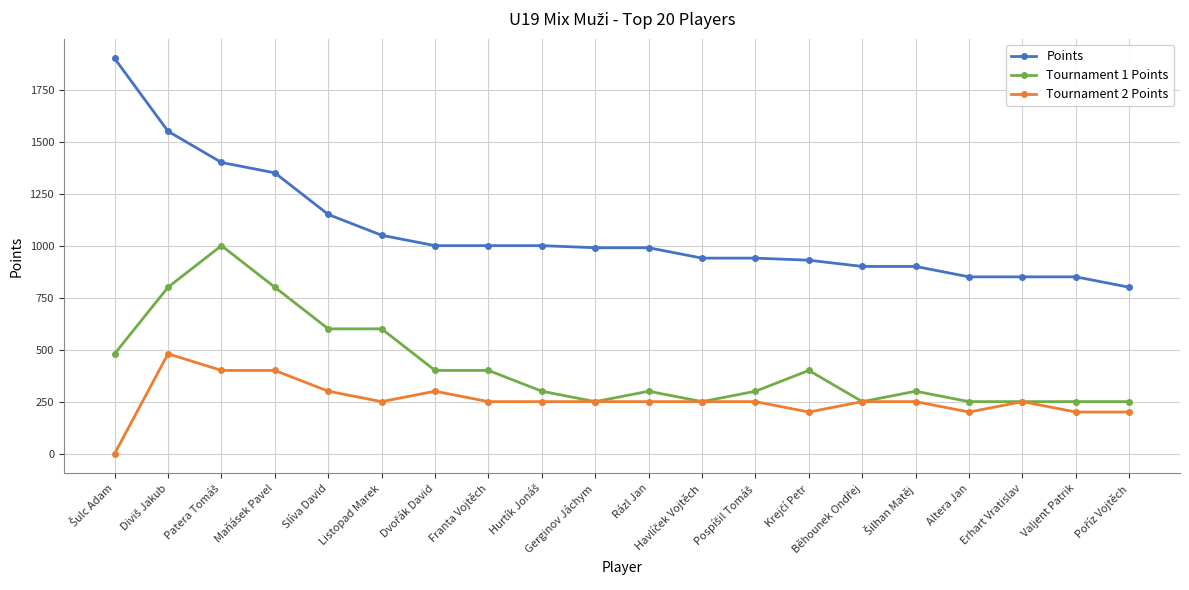

True or false: Tournament 2 Points has a value of 354 at Franta Vojtěch.

False